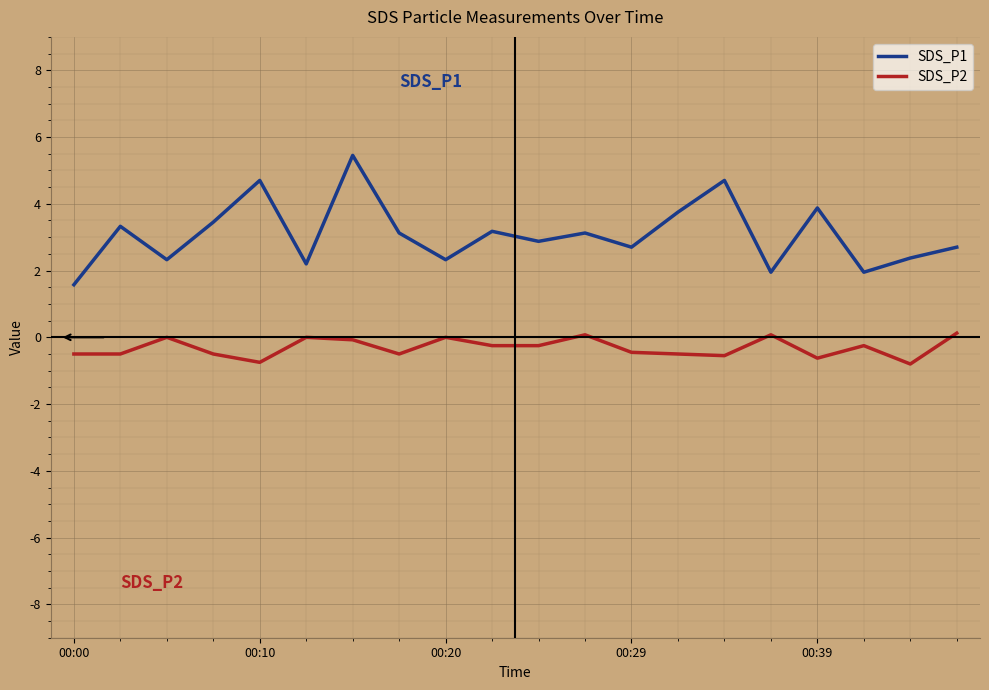

List the series in order of their overall mean, lowest first.

SDS_P2, SDS_P1